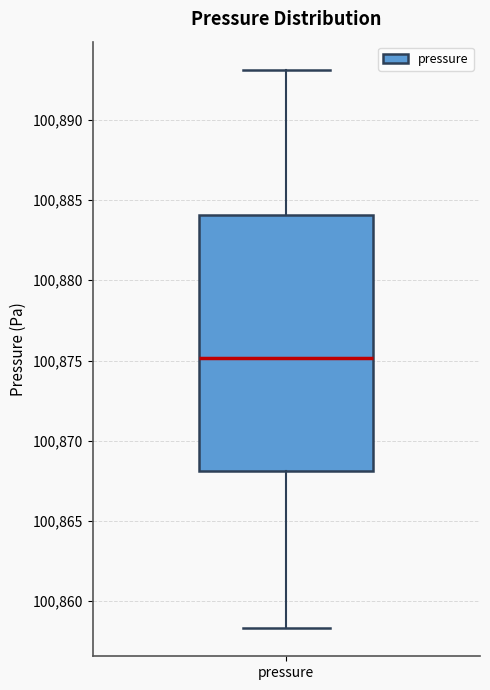

Transcribe this box plot: give where the median line is, the range the box spans, and where the two whiskers end, as read against the y-axis. The values are not printed on the chart, so give them approximately, as read against the axis.

median 100875.0, box 100868.0 to 100884.0, whiskers 100858.5 to 100893.0